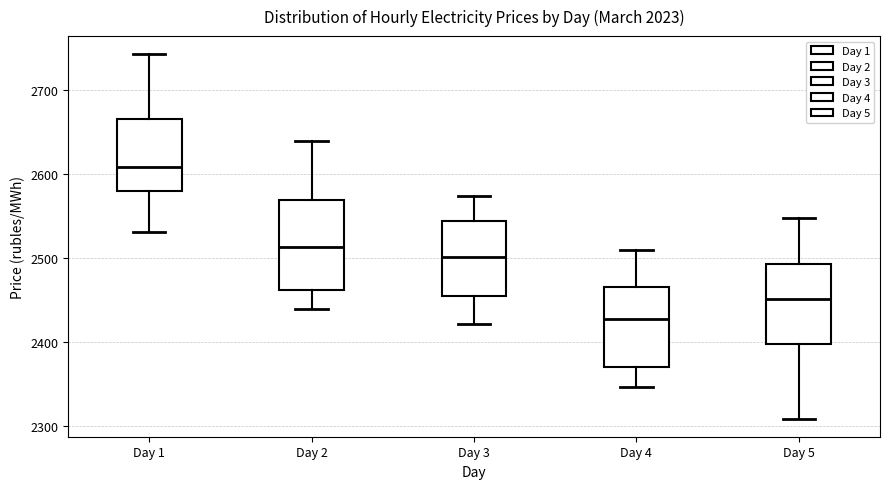

Reading left to right, read every box against the y-axis: the position of its median line, the range the box covers, and the ends of its whiskers. The values are not printed on the chart, so give them approximately, as read against the axis.

Day 1: median 2610, box 2580 to 2670, whiskers 2530 to 2740
Day 2: median 2510, box 2460 to 2570, whiskers 2440 to 2640
Day 3: median 2500, box 2450 to 2540, whiskers 2420 to 2570
Day 4: median 2430, box 2370 to 2470, whiskers 2350 to 2510
Day 5: median 2450, box 2400 to 2490, whiskers 2310 to 2550